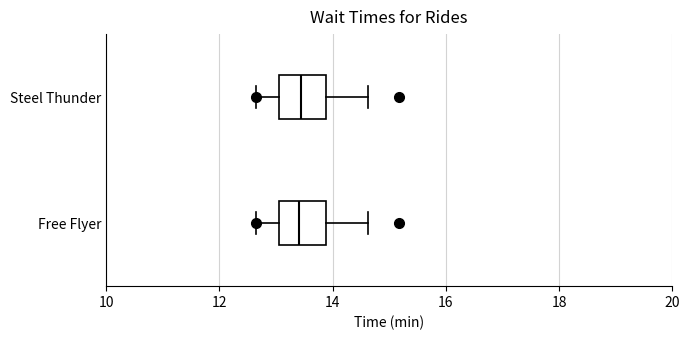

Reading bottom to top, transcribe this box plot: for each box, give where its median line is, the range the box spans, and where its two whiskers end, as read against the x-axis. The values are not printed on the chart, so give them approximately, as read against the axis.

Free Flyer: median 13.4, box 13.0 to 13.8, whiskers 12.6 to 14.6
Steel Thunder: median 13.4, box 13.0 to 13.8, whiskers 12.6 to 14.6